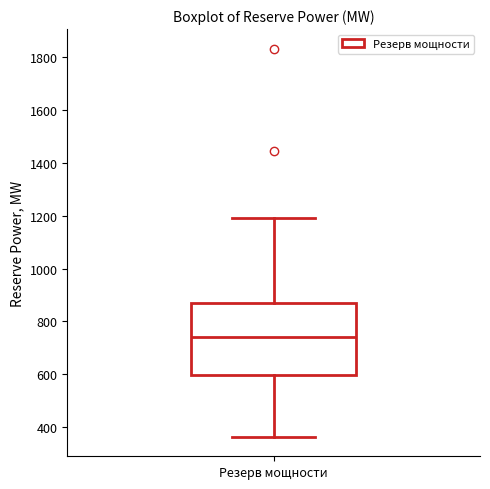

Where is the lower edge of the box for Резерв мощности on the y-axis? The values are not printed on the chart, so give them approximately, as read against the axis.

600